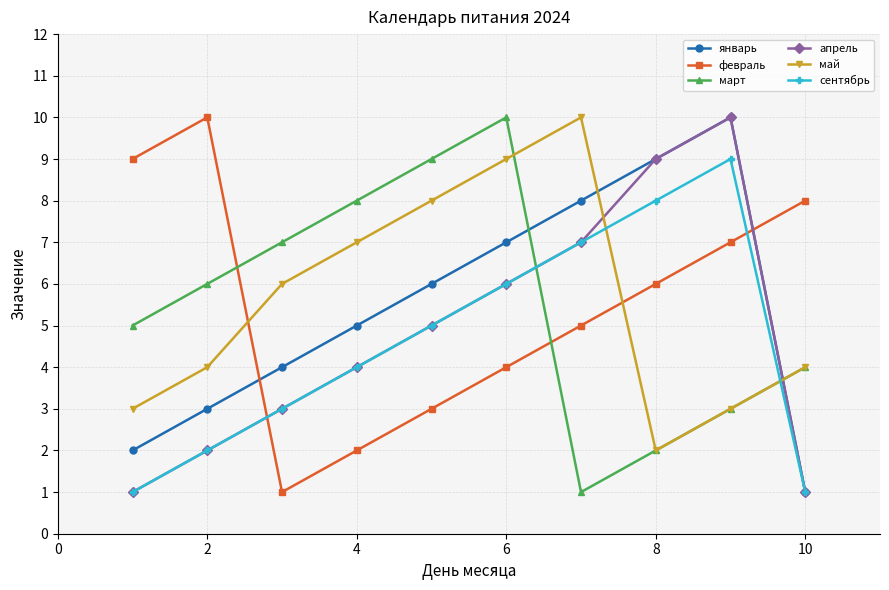

What is the highest value of the февраль series?

10